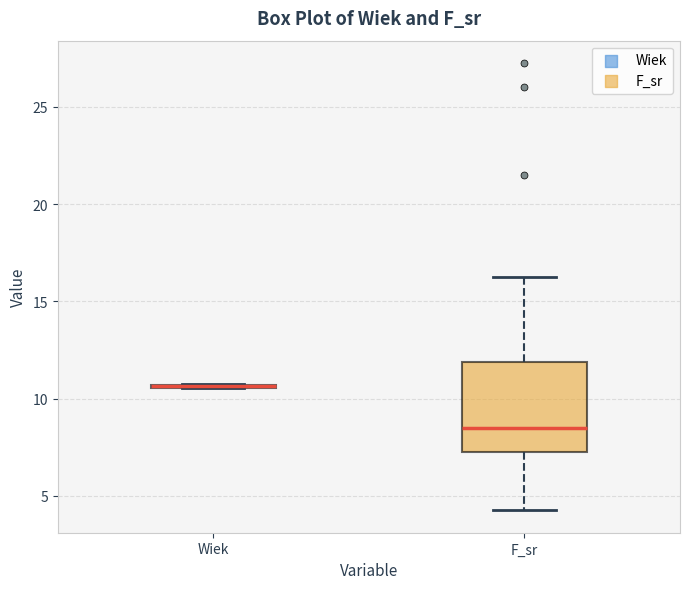

Reading left to right, transcribe this box plot: for each box, give where its median line is, the range the box spans, and where its two whiskers end, as read against the y-axis. The values are not printed on the chart, so give them approximately, as read against the axis.

Wiek: box collapsed to a line at 10.5, whiskers 10.5 to 11.0
F_sr: median 8.5, box 7.5 to 12.0, whiskers 4.5 to 16.5